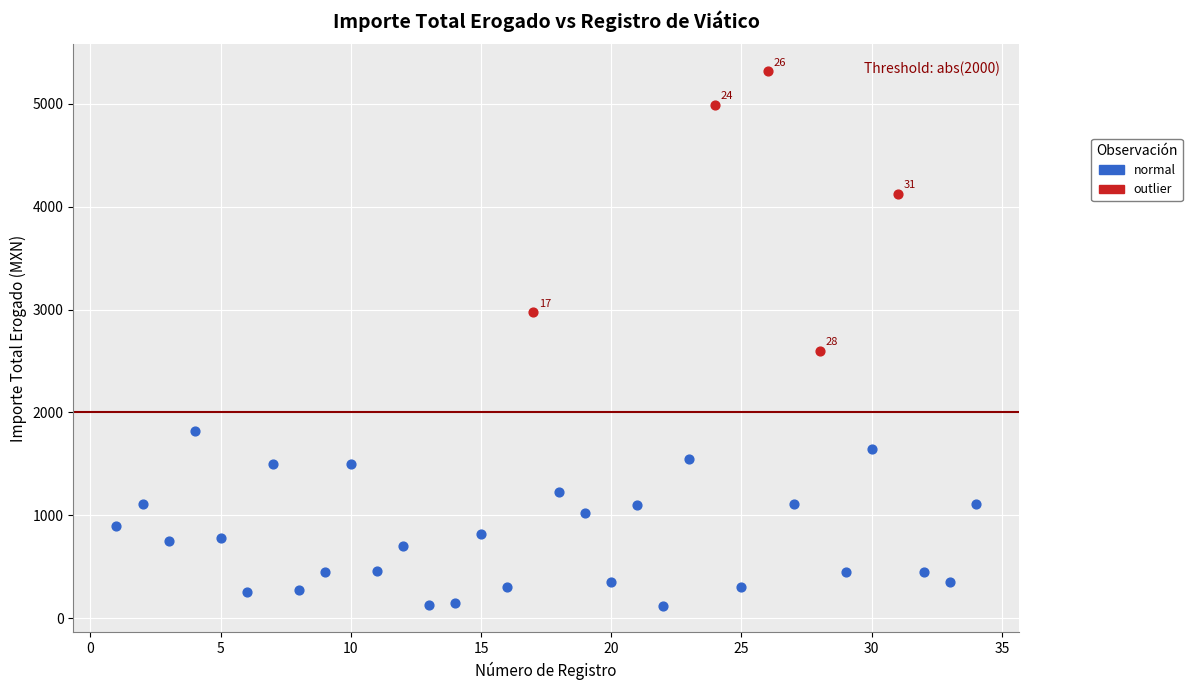

Which series contains the lowest Y value?

normal